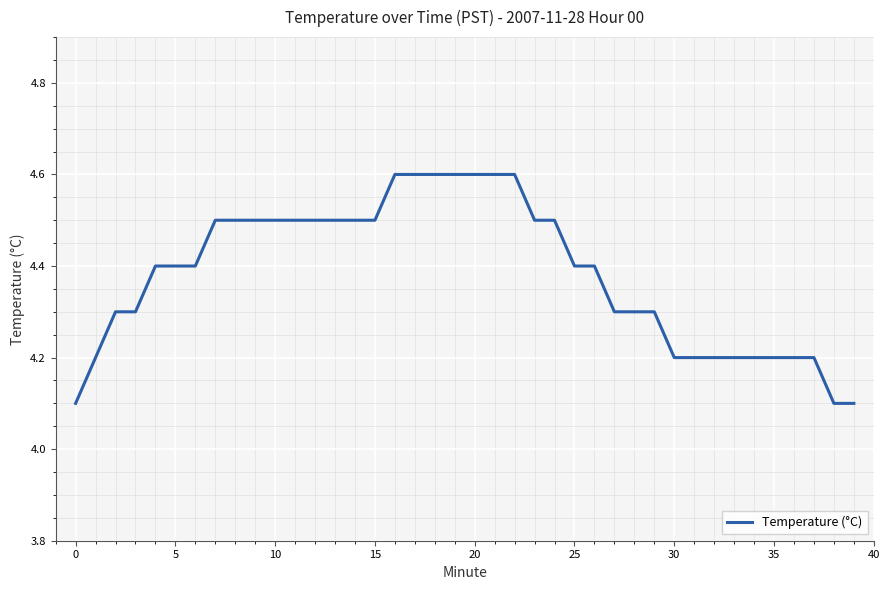

What is the greatest value displayed?

4.6